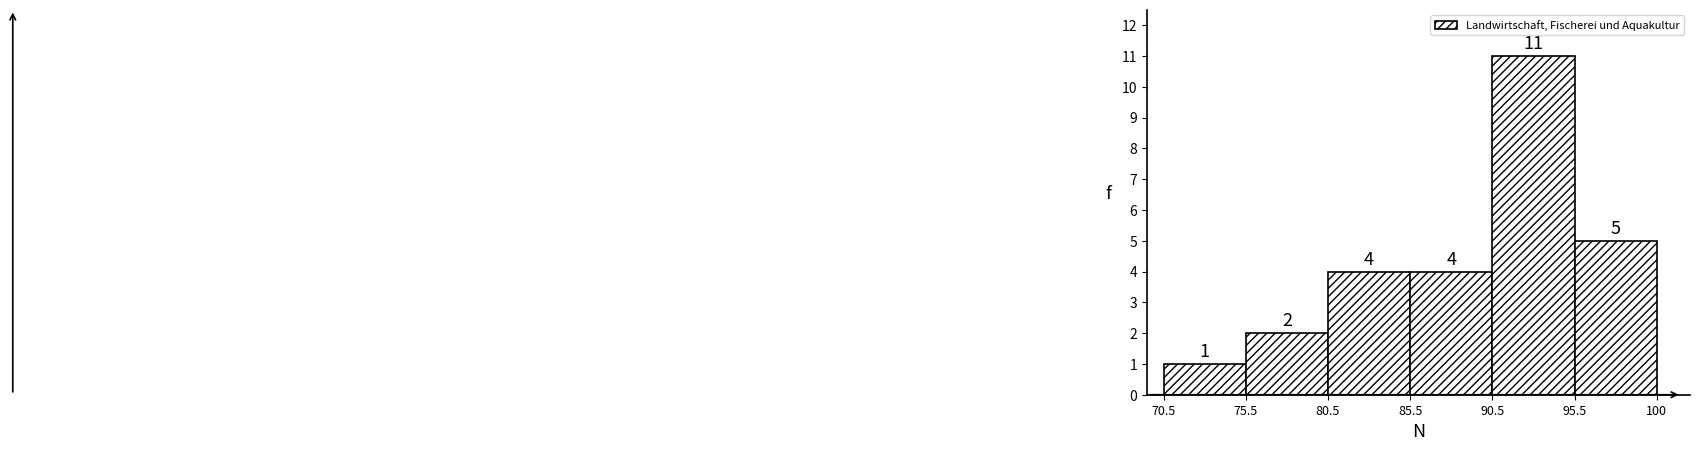

Reading right to left, what are all the values shown in this chart?

5	11	4	4	2	1